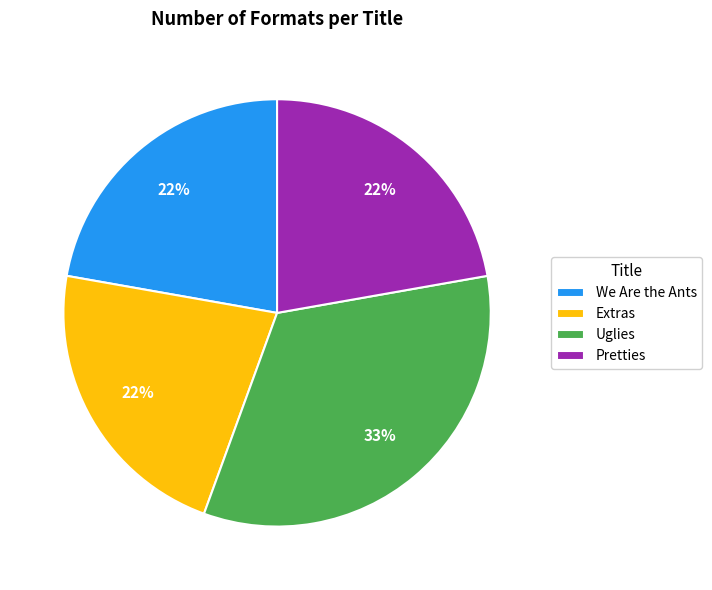

Is there any slice that represents more than half of the pie?

No